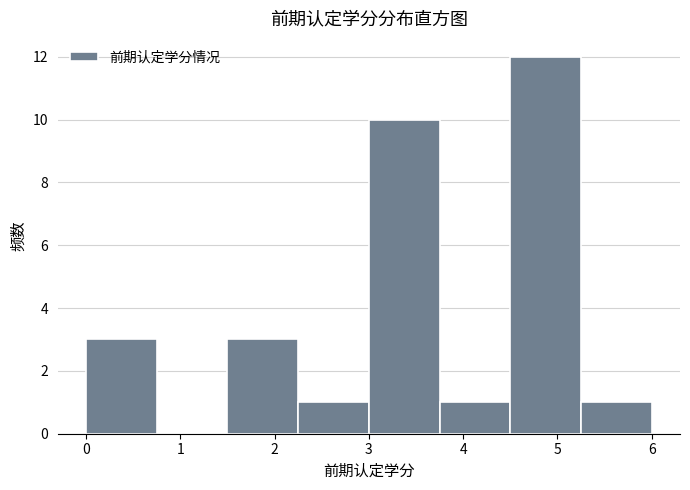

Over which range of the x-axis is the bar tallest?

4.50 to 5.25